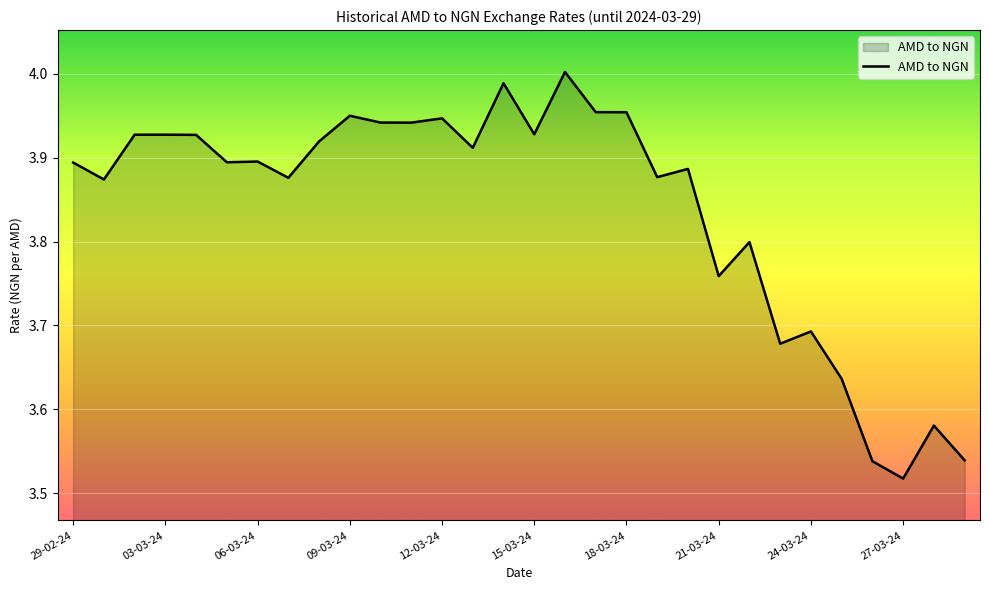

How many lines are shown in the chart?

1